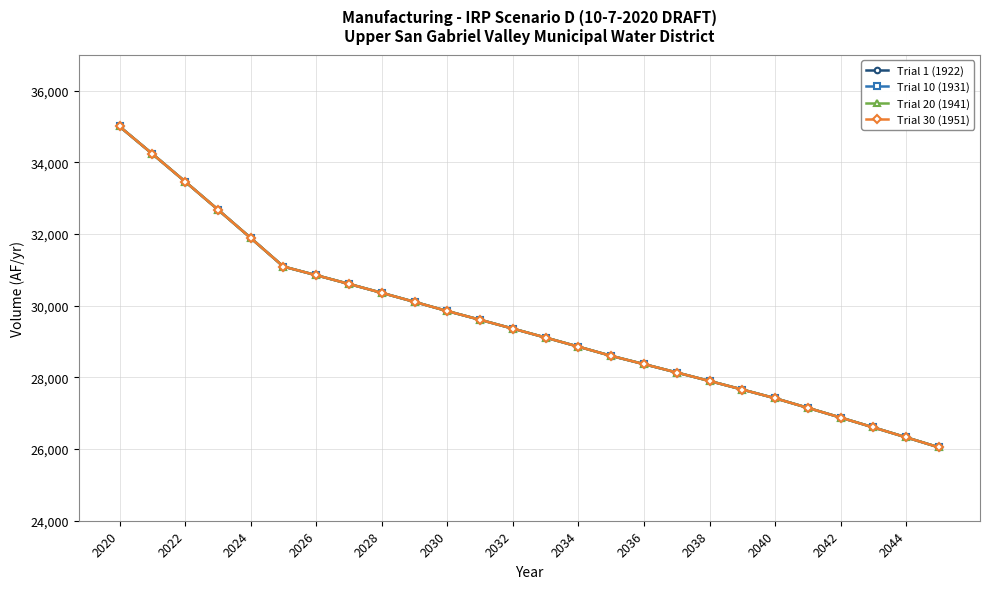

Does the chart have visible grid lines?

Yes